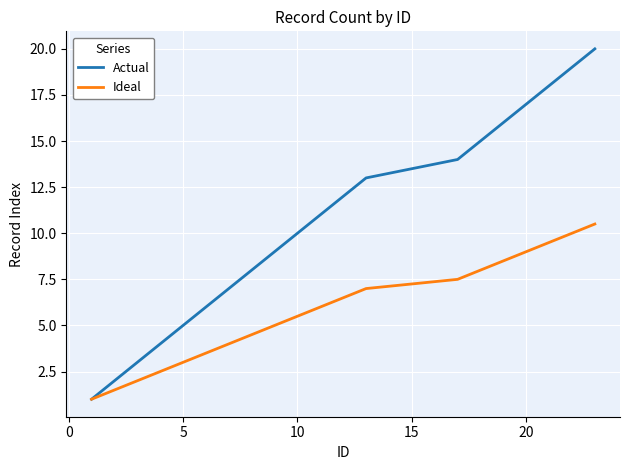

Which series has the largest total across all categories?

Actual